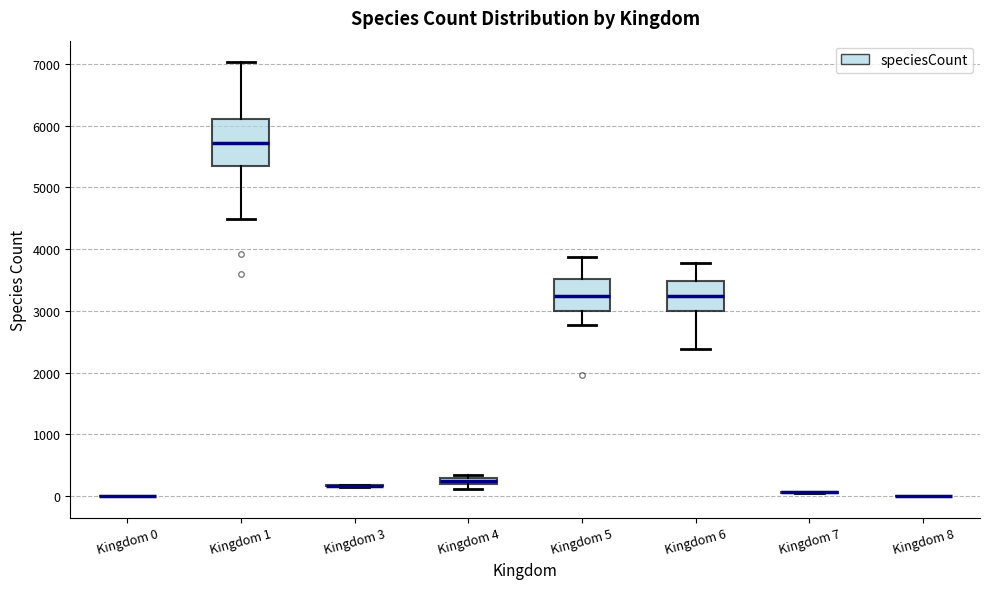

Where is the upper edge of the box for Kingdom 4 on the y-axis? The values are not printed on the chart, so give them approximately, as read against the axis.

300